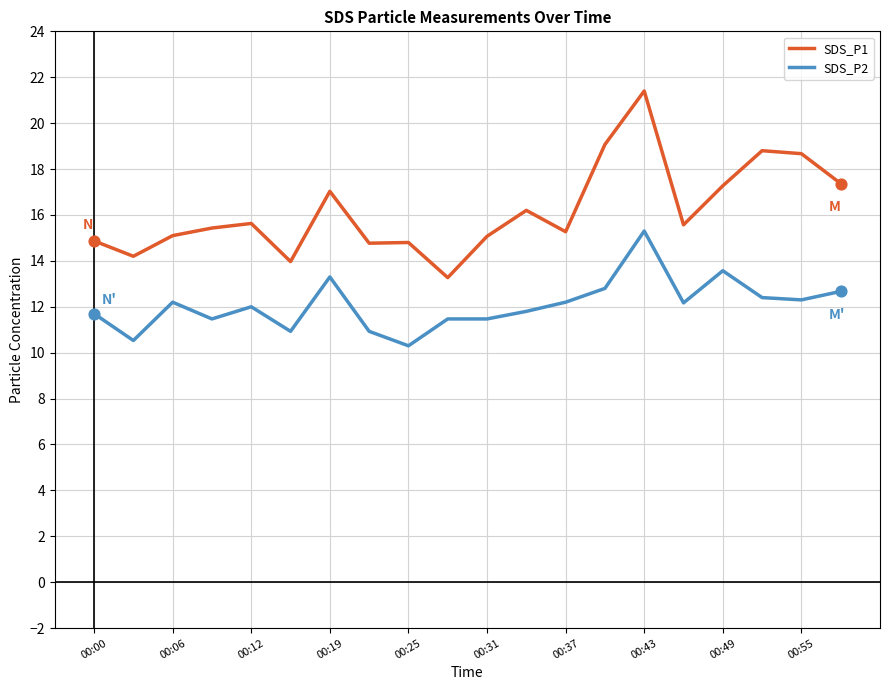

Which series has the largest total across all categories?

SDS_P1